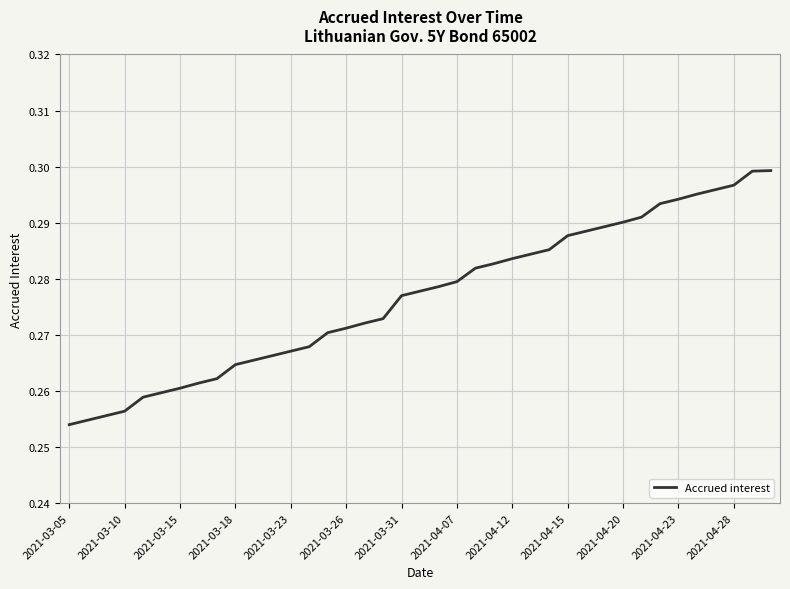

How many lines are shown in the chart?

1